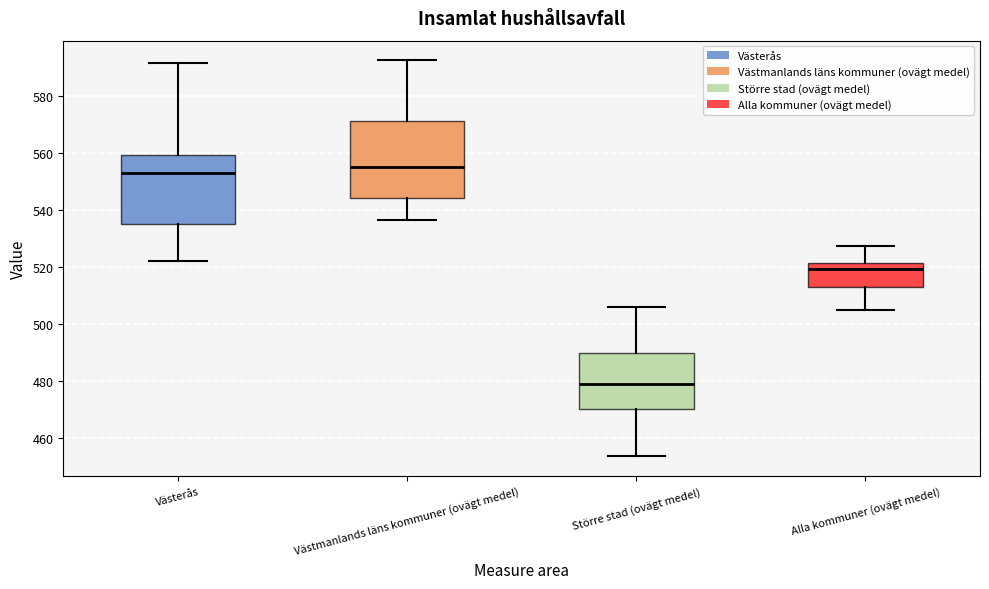

Which box is the tallest, from its lower edge to its upper edge?

Västmanlands läns kommuner (ovägt medel)